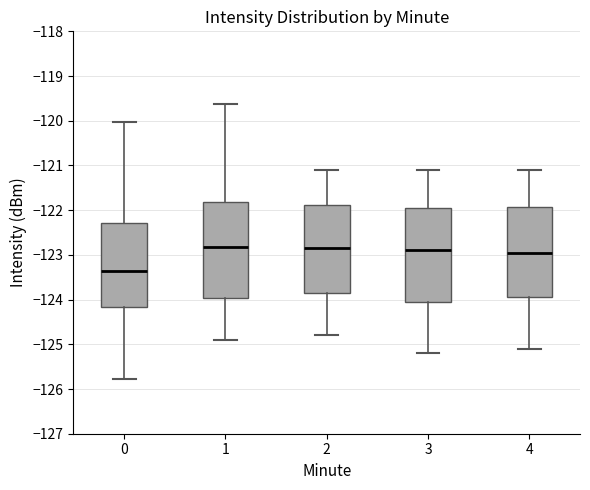

Where does the upper whisker of the box at x = 0 end on the y-axis? The values are not printed on the chart, so give them approximately, as read against the axis.

-120.0